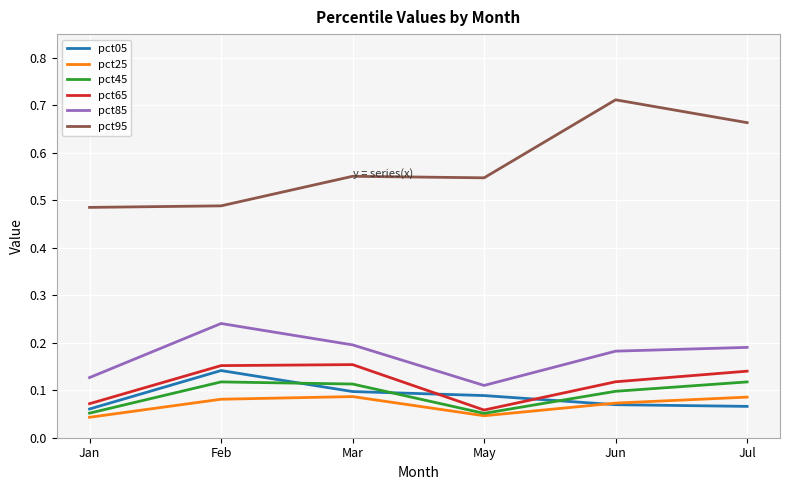

Which category has the highest value in the pct05 series?

Feb